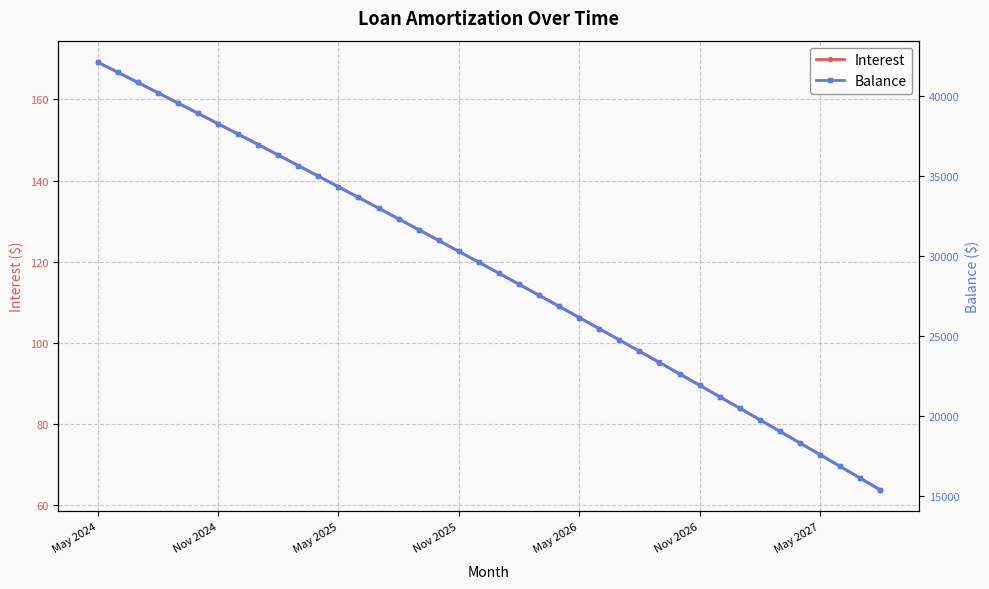

What is the highest value of the Interest series?

169.2